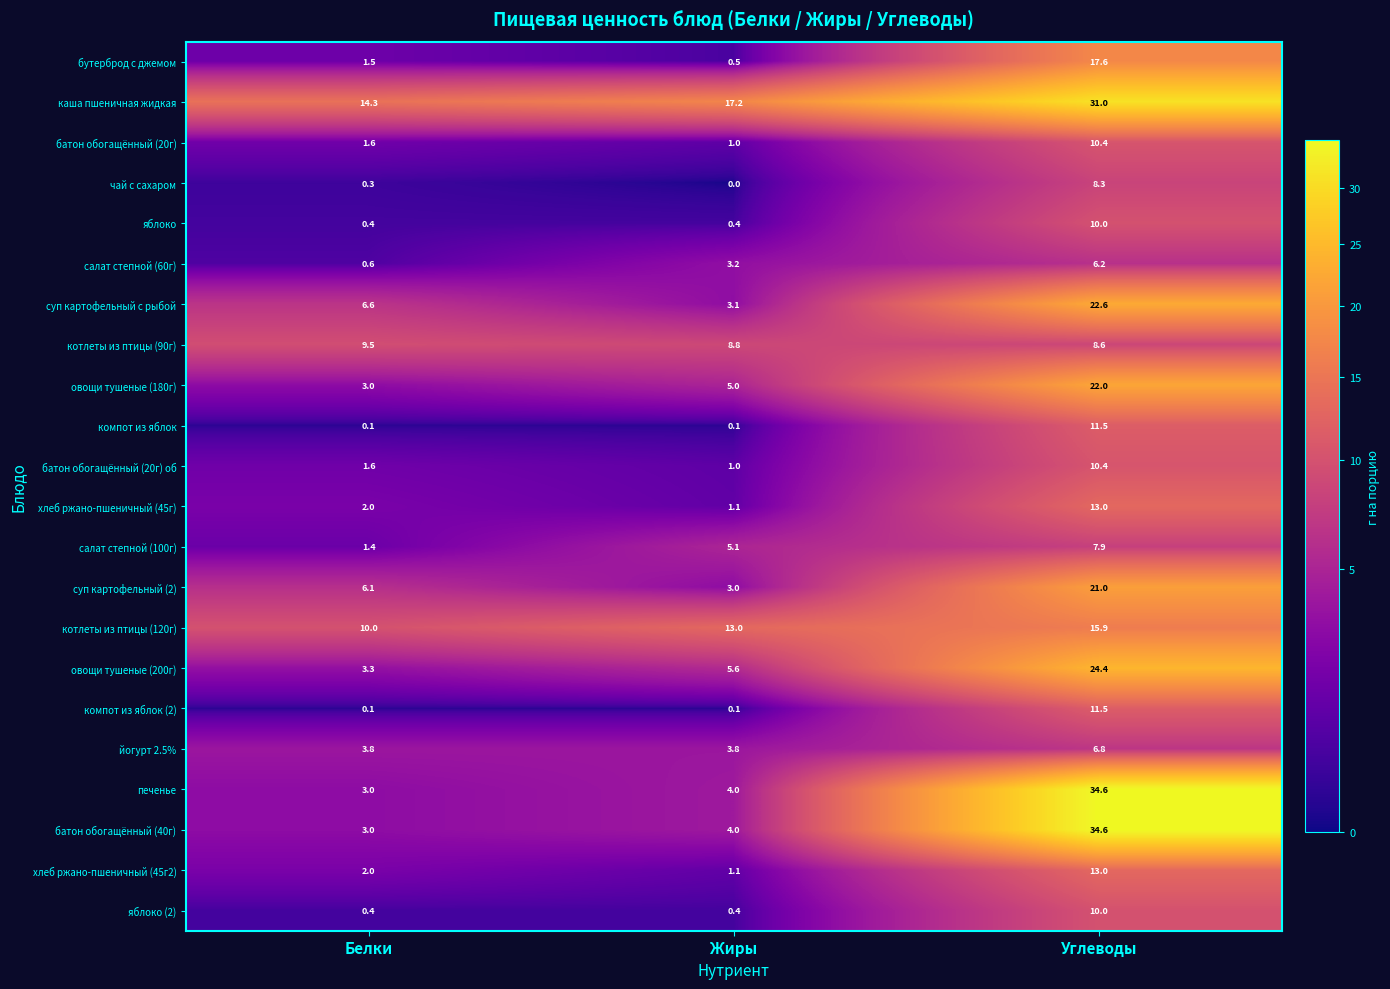

What is the approximate value of суп картофельный (2) at Белки?

6.1